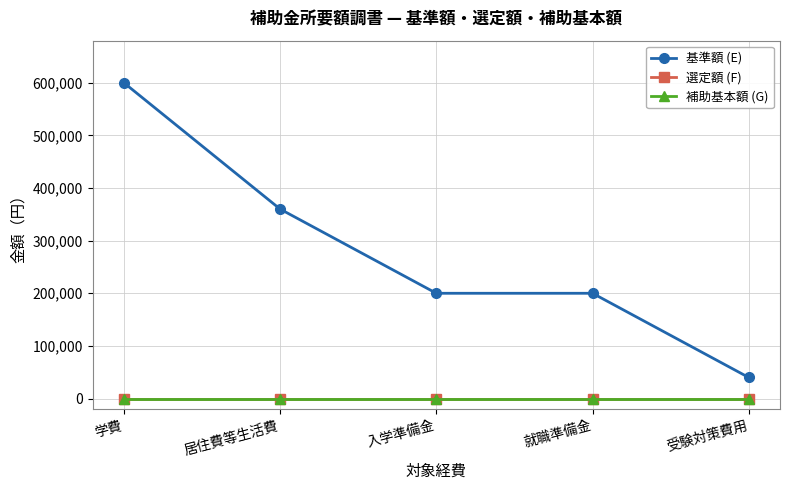

What is the greatest value displayed?

600000